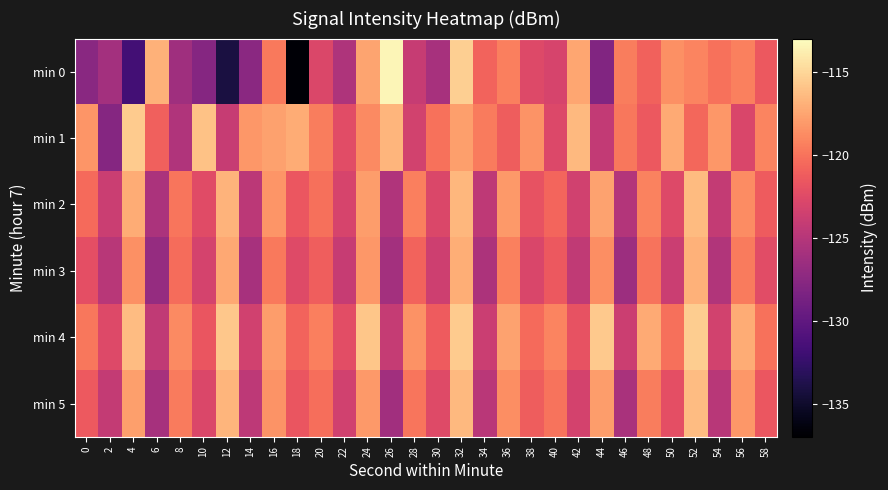

Reading left to right, what are all the values shown in this chart?

min 0: 0=-127.6	2=-126.1	4=-131.7	6=-116.9	8=-126.3	10=-127.8	12=-134.1	14=-127.5	16=-119.7	18=-136.7	20=-122.8	22=-125.4	24=-117.5	26=-113.5	28=-124.1	30=-125.8	32=-115.4	34=-120.8	36=-119.4	38=-122.6	40=-123.1	42=-117.5	44=-128.1	46=-119.5	48=-120.9	50=-118.6	52=-119.1	54=-120.1	56=-119.3	58=-121.5
min 1: 0=-118.3	2=-127.8	4=-115.6	6=-121.1	8=-125.4	10=-116.0	12=-124.0	14=-118.2	16=-117.8	18=-117.2	20=-119.5	22=-122.3	24=-118.9	26=-116.7	28=-123.4	30=-120.1	32=-117.8	34=-119.6	36=-121.2	38=-118.4	40=-122.7	42=-116.5	44=-124.3	46=-119.8	48=-121.5	50=-117.3	52=-120.6	54=-118.2	56=-122.9	58=-119.1
min 2: 0=-120.5	2=-123.8	4=-117.2	6=-125.6	8=-119.9	10=-122.4	12=-116.8	14=-124.7	16=-118.3	18=-121.6	20=-120.2	22=-123.1	24=-117.9	26=-125.3	28=-119.4	30=-122.8	32=-116.6	34=-124.5	36=-118.1	38=-121.9	40=-120.7	42=-123.5	44=-117.6	46=-125.1	48=-119.2	50=-122.6	52=-116.4	54=-124.2	56=-118.8	58=-121.3
min 3: 0=-122.1	2=-124.9	4=-118.6	6=-126.8	8=-120.4	10=-123.2	12=-117.4	14=-125.8	16=-119.7	18=-122.5	20=-121.1	22=-124.0	24=-118.2	26=-126.1	28=-120.8	30=-123.6	32=-117.1	34=-125.5	36=-119.3	38=-122.9	40=-121.5	42=-124.4	44=-118.7	46=-126.5	48=-120.0	50=-123.8	52=-116.9	54=-125.2	56=-119.6	58=-122.3
min 4: 0=-119.8	2=-122.6	4=-116.3	6=-124.4	8=-118.9	10=-121.7	12=-115.8	14=-123.5	16=-117.9	18=-120.8	20=-119.4	22=-122.2	24=-115.9	26=-124.1	28=-118.5	30=-121.3	32=-115.6	34=-123.8	36=-117.6	38=-120.5	40=-119.1	42=-121.9	44=-115.7	46=-123.7	48=-117.3	50=-120.2	52=-115.5	54=-123.4	56=-117.2	58=-120.1
min 5: 0=-121.4	2=-124.2	4=-117.8	6=-125.9	8=-119.6	10=-122.8	12=-116.7	14=-124.6	16=-118.4	18=-121.7	20=-120.3	22=-123.5	24=-118.1	26=-126.2	28=-119.9	30=-122.5	32=-116.5	34=-124.8	36=-118.7	38=-121.2	40=-120.0	42=-123.3	44=-117.9	46=-125.7	48=-119.5	50=-122.1	52=-116.3	54=-124.9	56=-118.2	58=-121.6